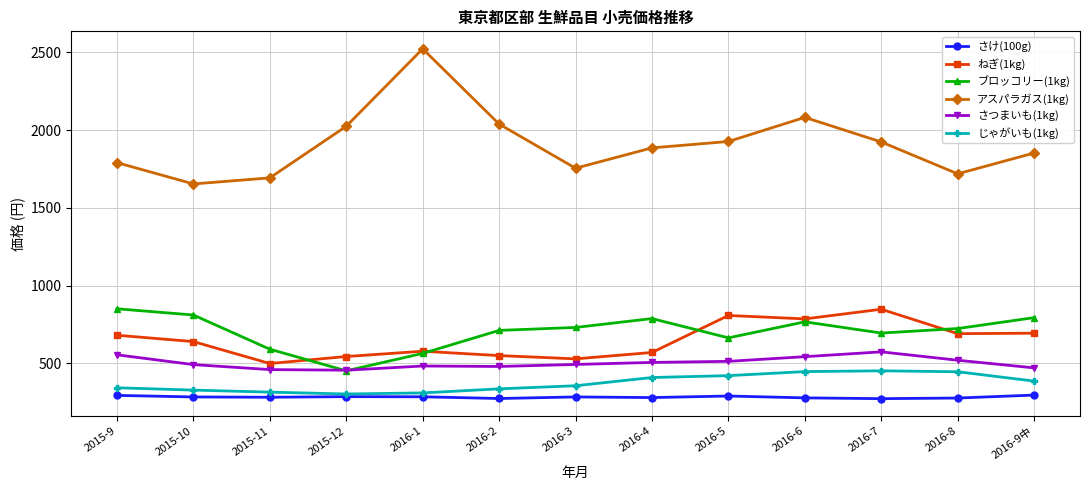

True or false: ブロッコリー(1kg) and さけ(100g) intersect in this chart.

False